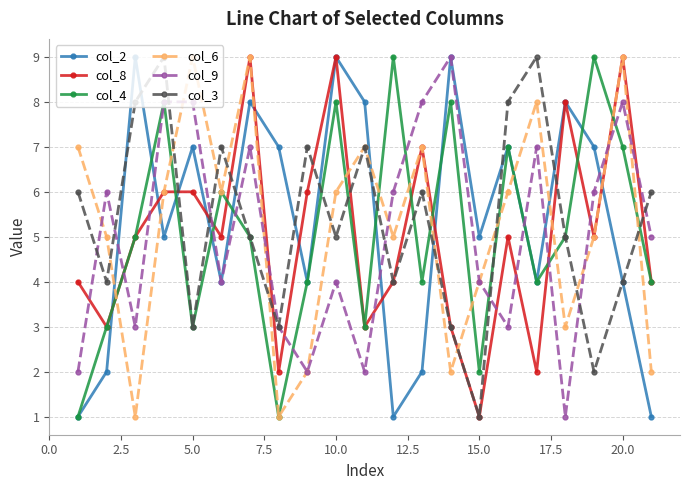

What is the greatest value displayed?

9